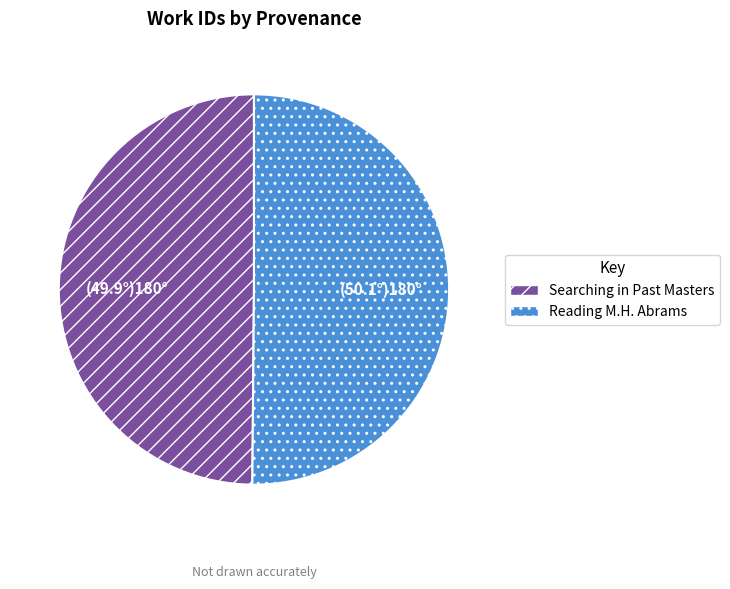

What is the ratio of the value at Searching in Past Masters to the value at Reading M.H. Abrams?

1.0